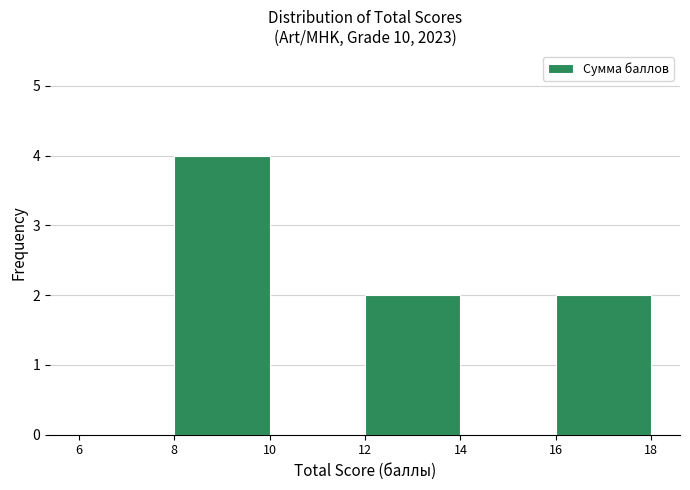

Over which range of the x-axis is the bar tallest?

8 to 10